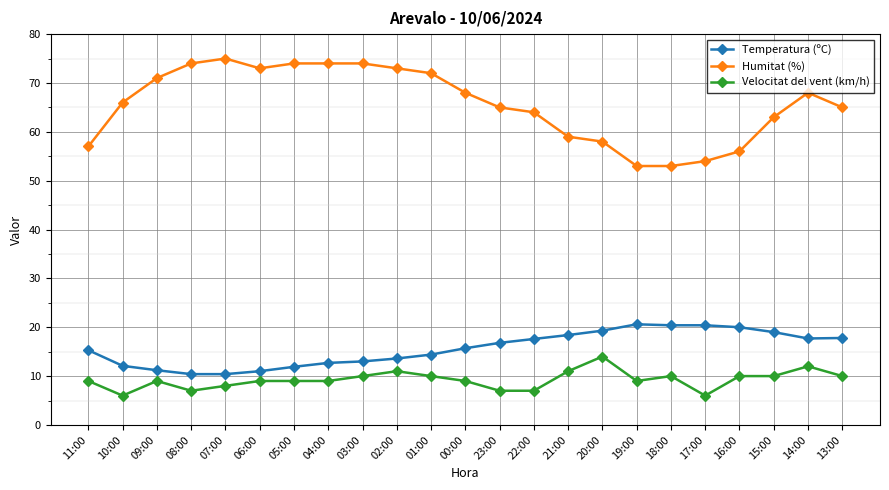

At which category does Humitat (%) reach its first local peak?

07:00